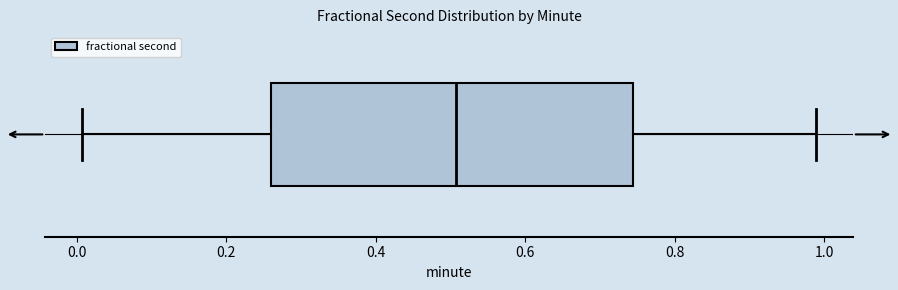

Transcribe this box plot: give where the median line is, the range the box spans, and where the two whiskers end, as read against the x-axis. The values are not printed on the chart, so give them approximately, as read against the axis.

median 0.50, box 0.26 to 0.74, whiskers 0.00 to 0.98